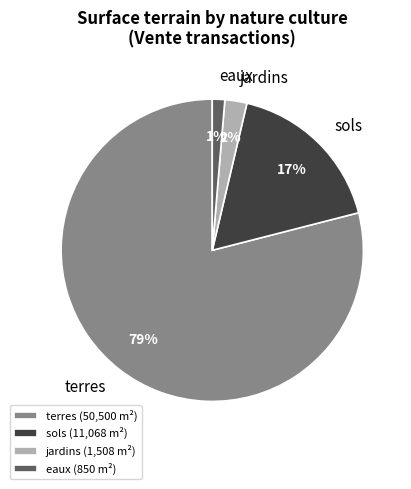

Is there any slice that represents more than half of the pie?

Yes